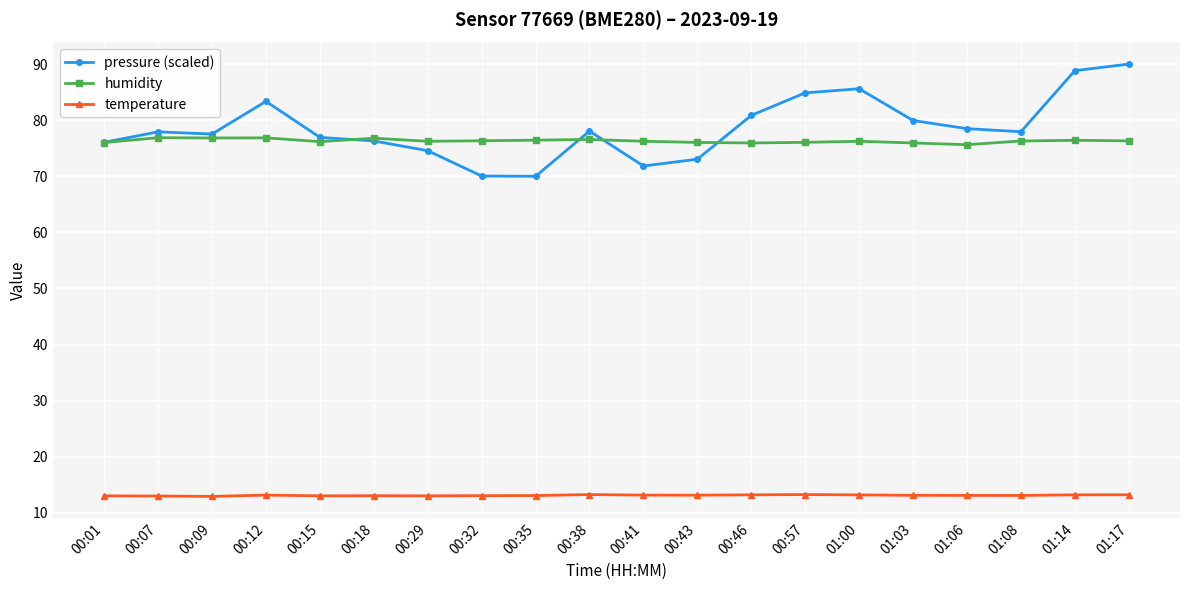

What is the lowest value of the temperature series?

12.9